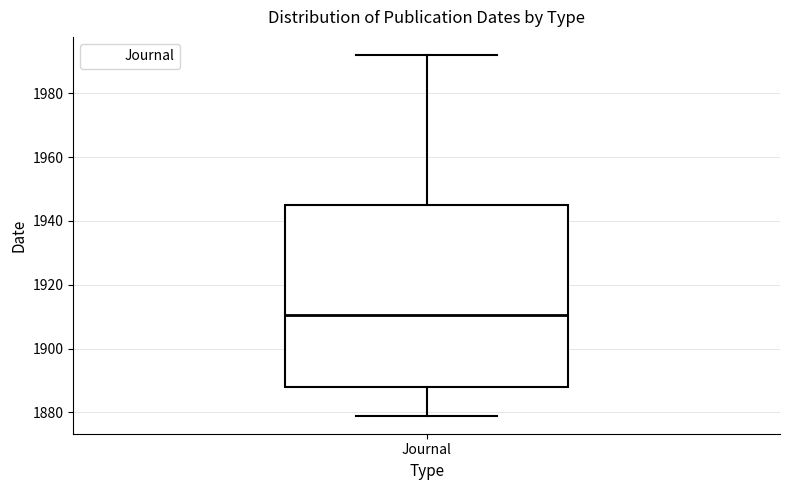

Read this box plot against the y-axis: the position of the median line, the range covered by the box, and the ends of both whiskers. The values are not printed on the chart, so give them approximately, as read against the axis.

median 1910, box 1888 to 1946, whiskers 1880 to 1992